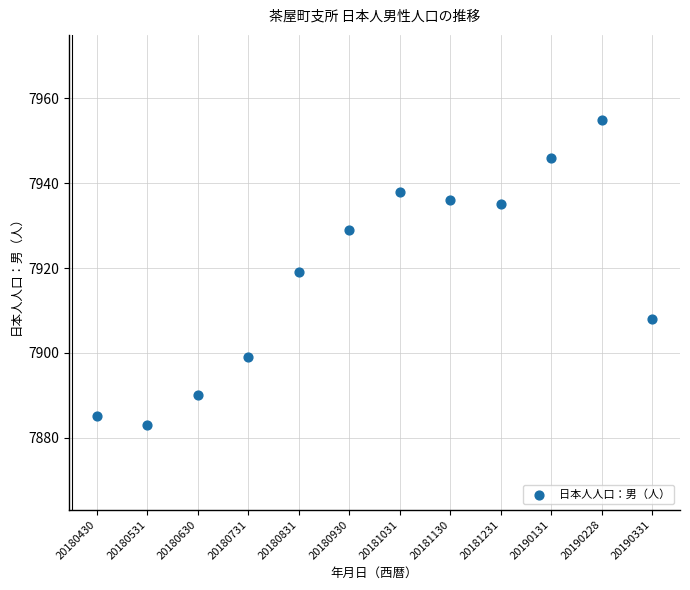

What is the range of Y values (max minus min)?

72